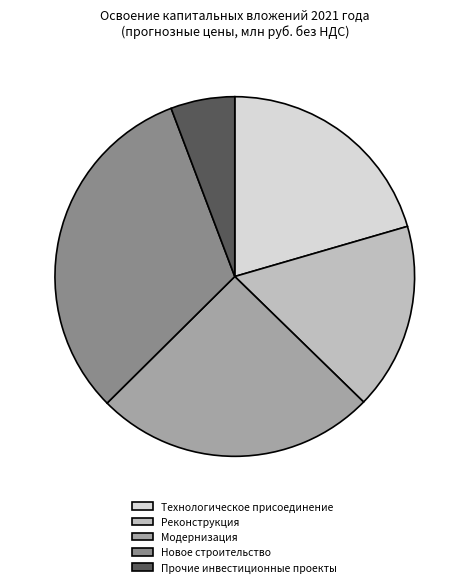

Count the number of slices in the pie.

5